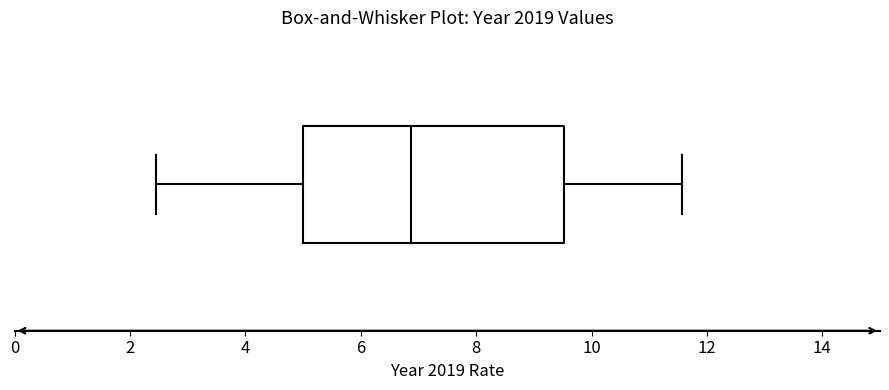

Transcribe this box plot: give where the median line is, the range the box spans, and where the two whiskers end, as read against the x-axis. The values are not printed on the chart, so give them approximately, as read against the axis.

median 6.8, box 5.0 to 9.6, whiskers 2.4 to 11.6